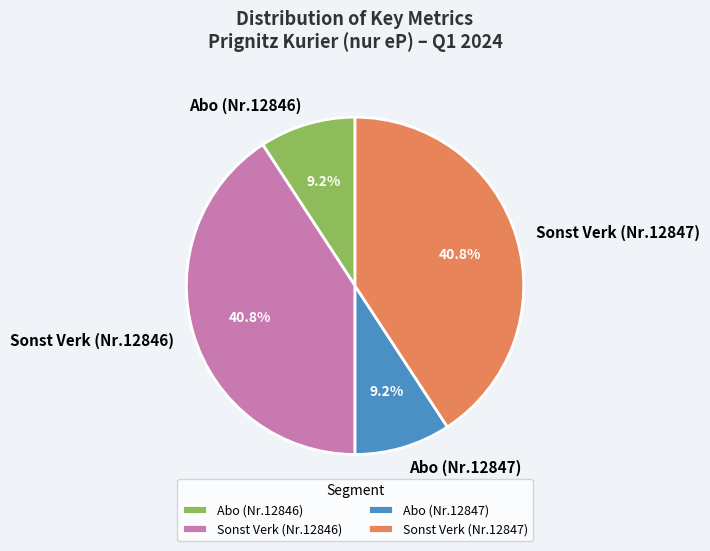

Is there any slice that represents more than half of the pie?

No